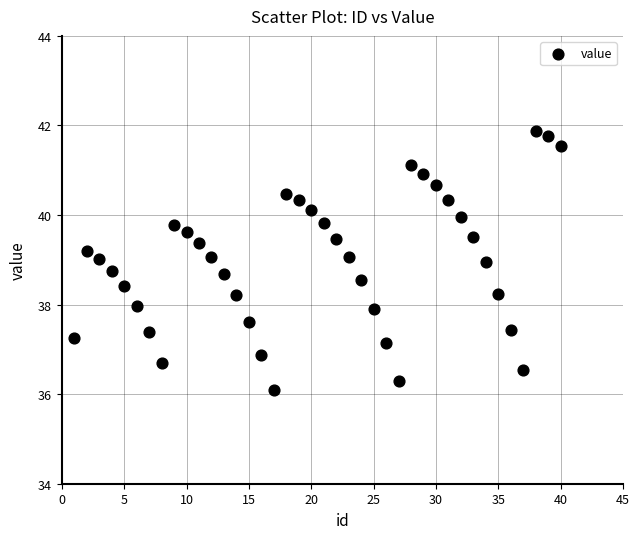

What is the range of Y values (max minus min)?

5.8